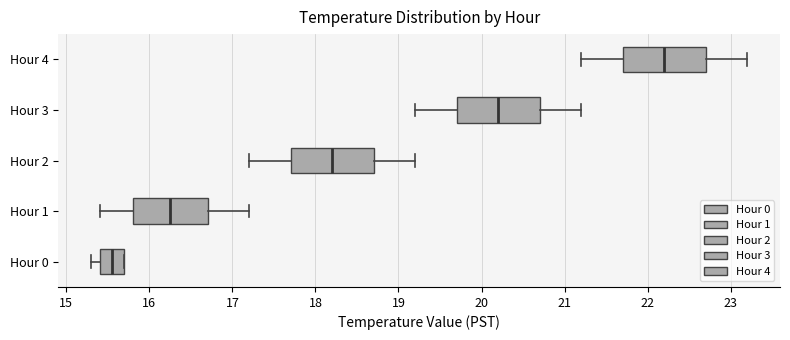

Which box's median line is the furthest to the left?

Hour 0